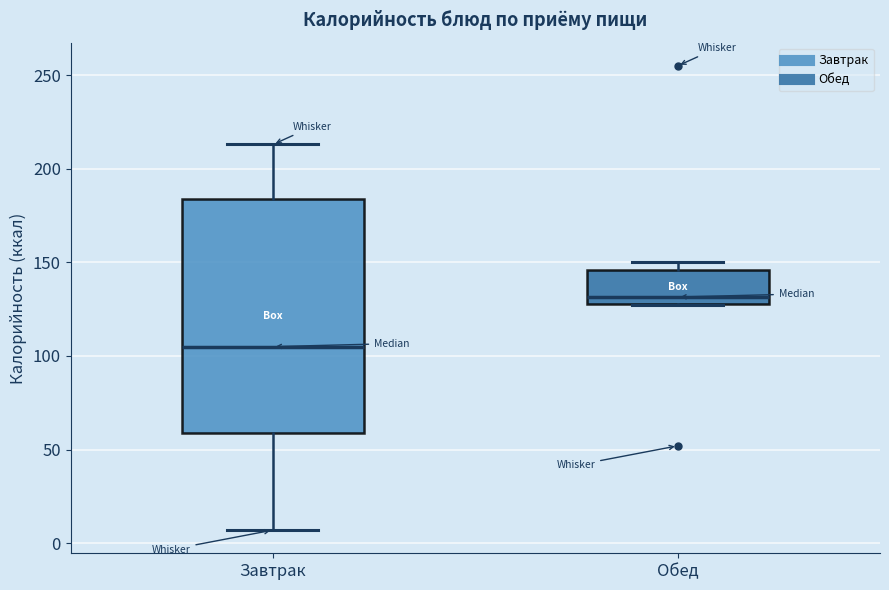

Reading left to right, transcribe this box plot: for each box, give where its median line is, the range the box spans, and where its two whiskers end, as read against the y-axis. The values are not printed on the chart, so give them approximately, as read against the axis.

Завтрак: median 105, box 60 to 185, whiskers 5 to 215
Обед: median 130 (just above the box's lower edge), box 130 to 145, whiskers 125 to 150